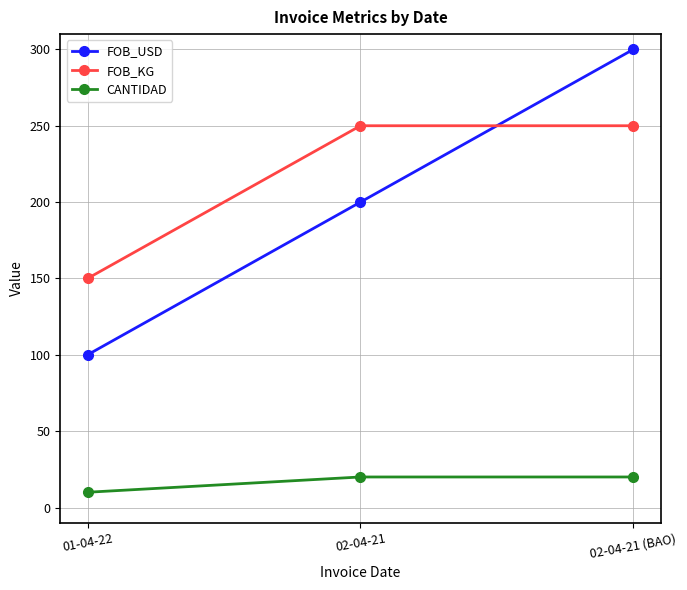

What is the label of the 3rd point from the left?

02-04-21 (BAO)